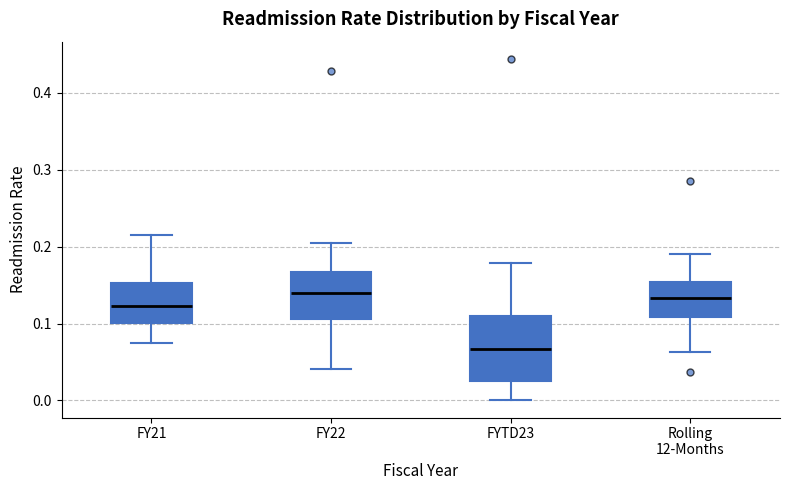

Which box is the tallest, from its lower edge to its upper edge?

FYTD23